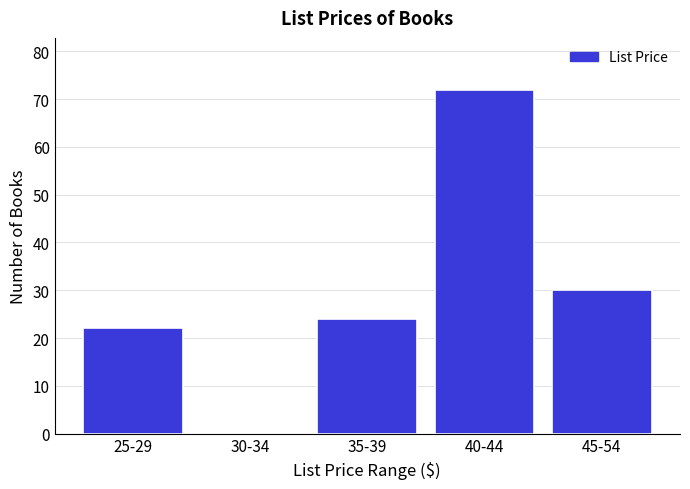

Reading left to right, what are all the values shown in this chart?

25-29=22	30-34=0	35-39=24	40-44=72	45-54=30